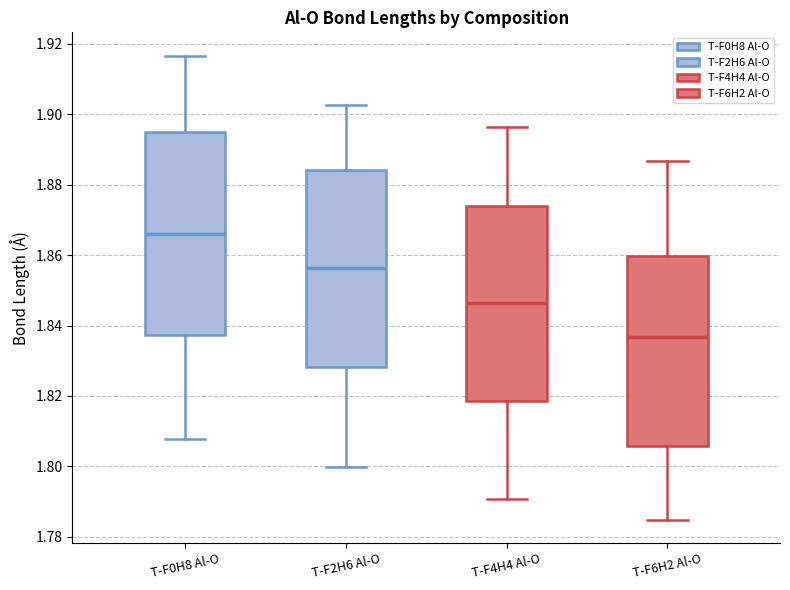

Where does the lower whisker of the box for T-F6H2 Al-O end on the y-axis? The values are not printed on the chart, so give them approximately, as read against the axis.

1.784